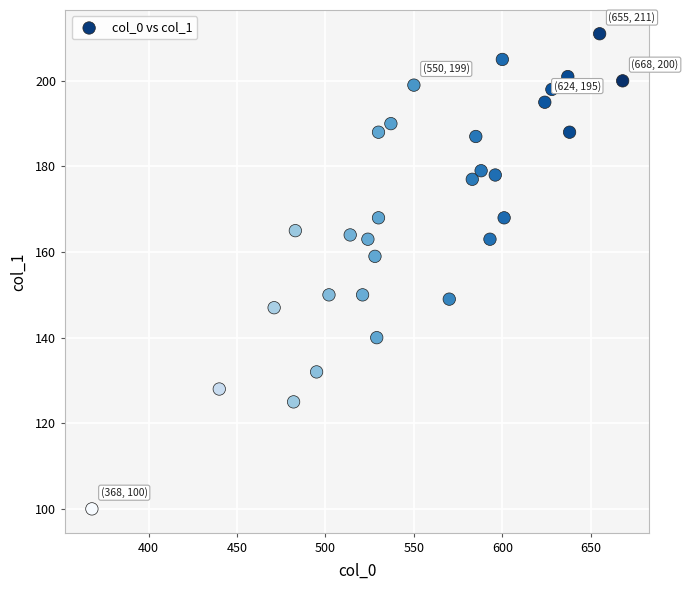

What is the range of Y values (max minus min)?

111